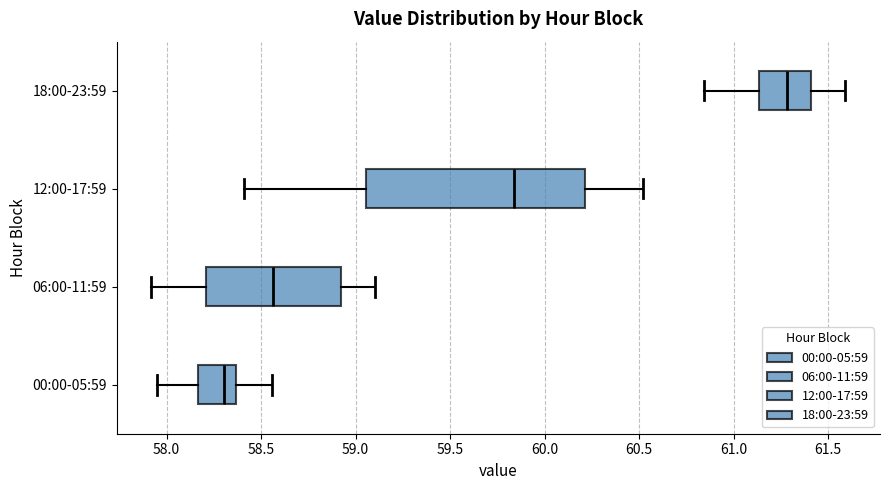

Where does the median line of the box for 18:00-23:59 sit on the x-axis? The values are not printed on the chart, so give them approximately, as read against the axis.

61.30